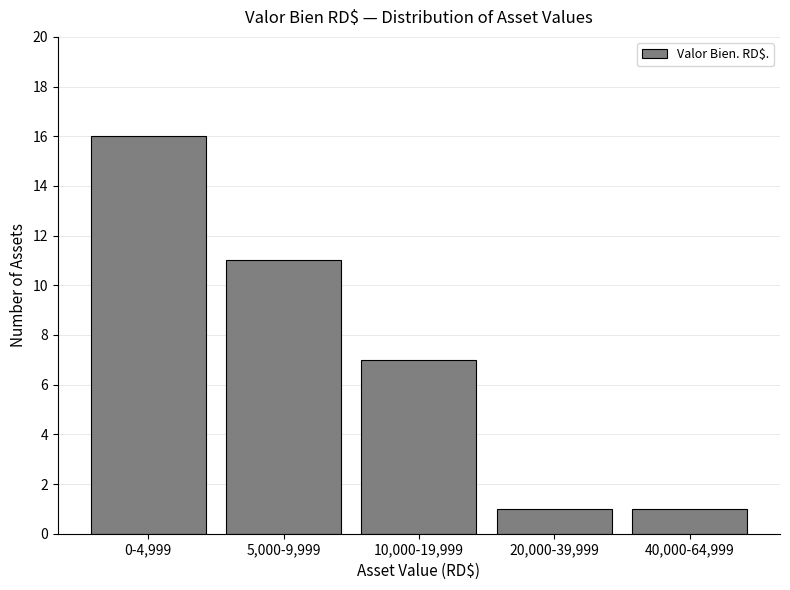

Reading right to left, list all the values displayed in this chart.

40,000-64,999=1	20,000-39,999=1	10,000-19,999=7	5,000-9,999=11	0-4,999=16